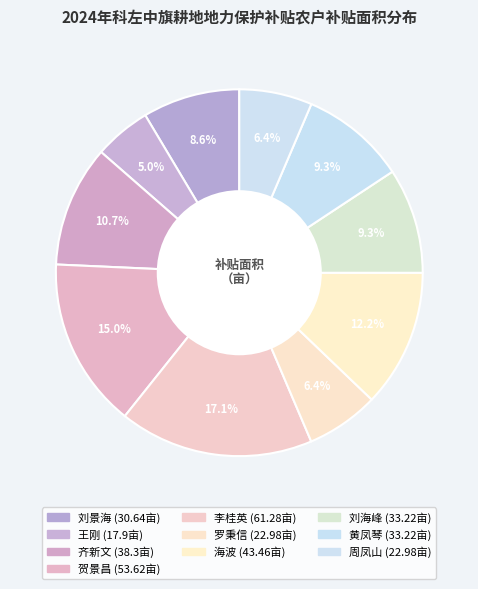

How many slices are in this pie chart?

10